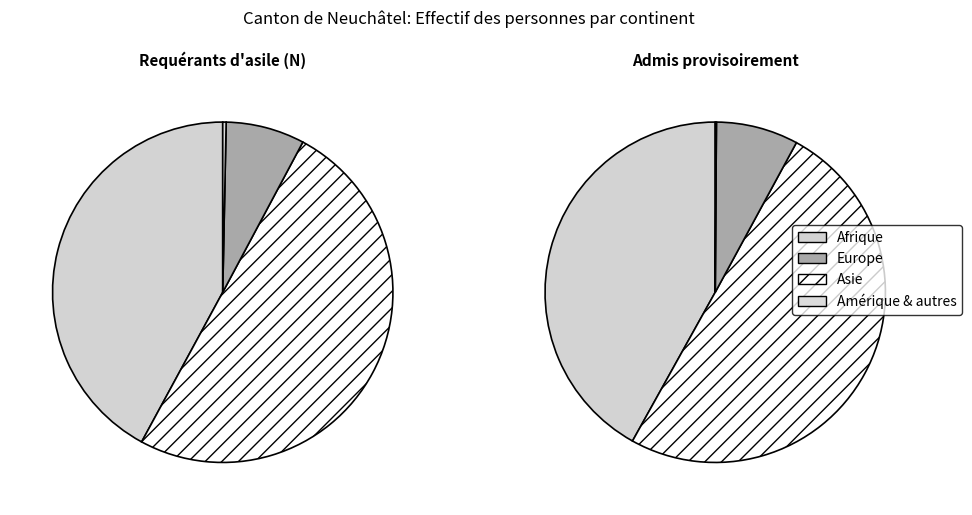

Is Asie the majority of the pie?

Yes